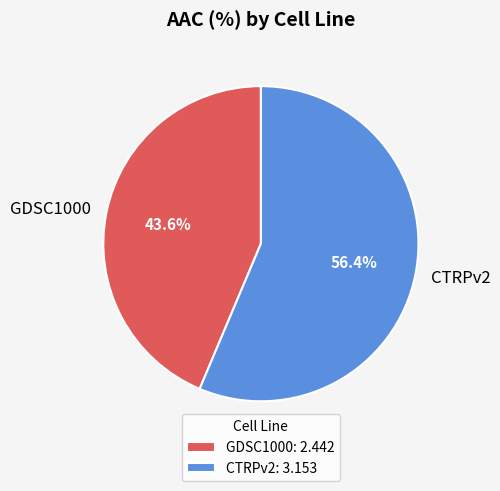

Is there a majority slice in this chart?

Yes